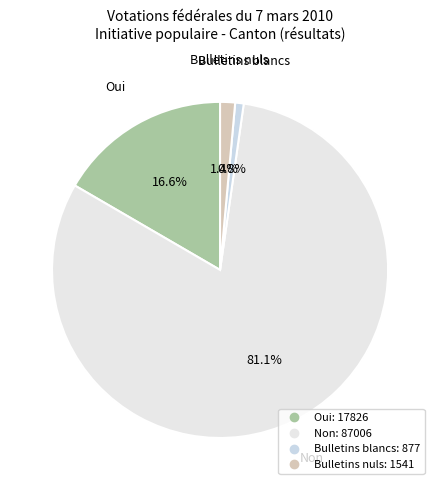

Count the number of slices in the pie.

4